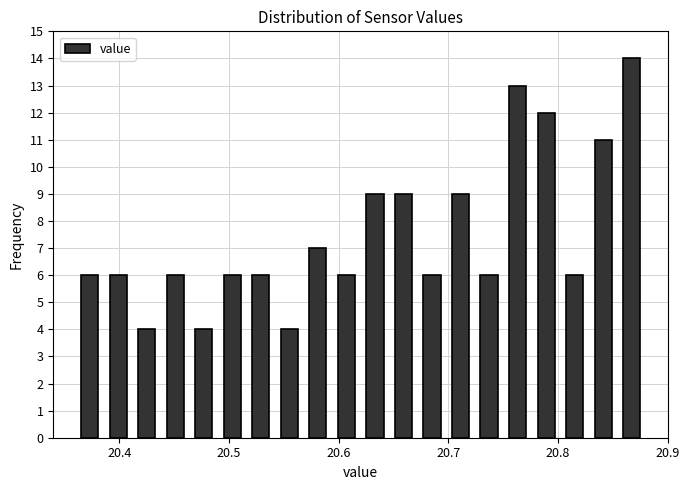

Read against the x-axis, roughly where is the centre of the tallest bar?

20.87